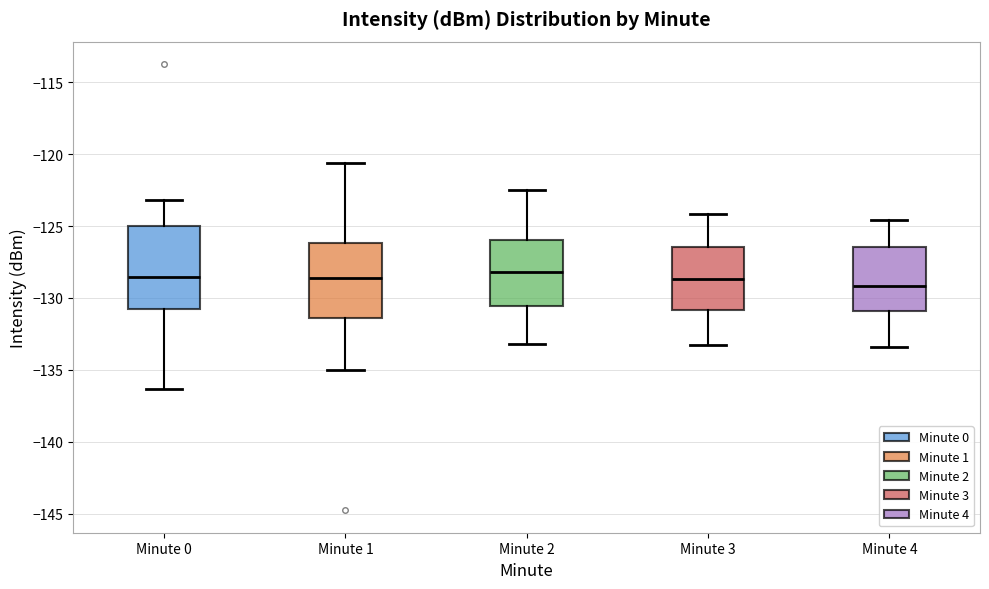

Where is the lower edge of the box for Minute 4 on the y-axis? The values are not printed on the chart, so give them approximately, as read against the axis.

-131.0